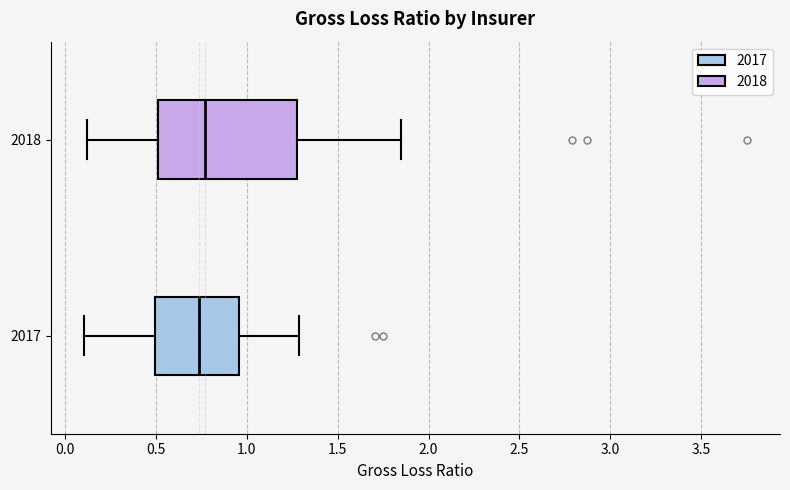

Reading bottom to top, read every box against the x-axis: the position of its median line, the range the box covers, and the ends of its whiskers. The values are not printed on the chart, so give them approximately, as read against the axis.

2017: median 0.75, box 0.50 to 0.95, whiskers 0.10 to 1.30
2018: median 0.75, box 0.50 to 1.25, whiskers 0.10 to 1.85